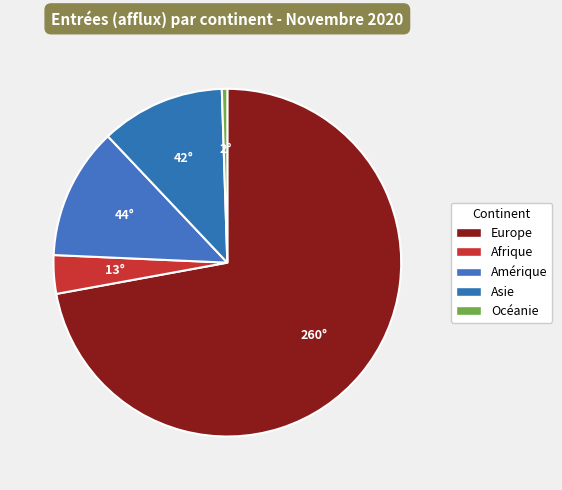

True or false: Océanie accounts for 1% of the total.

True